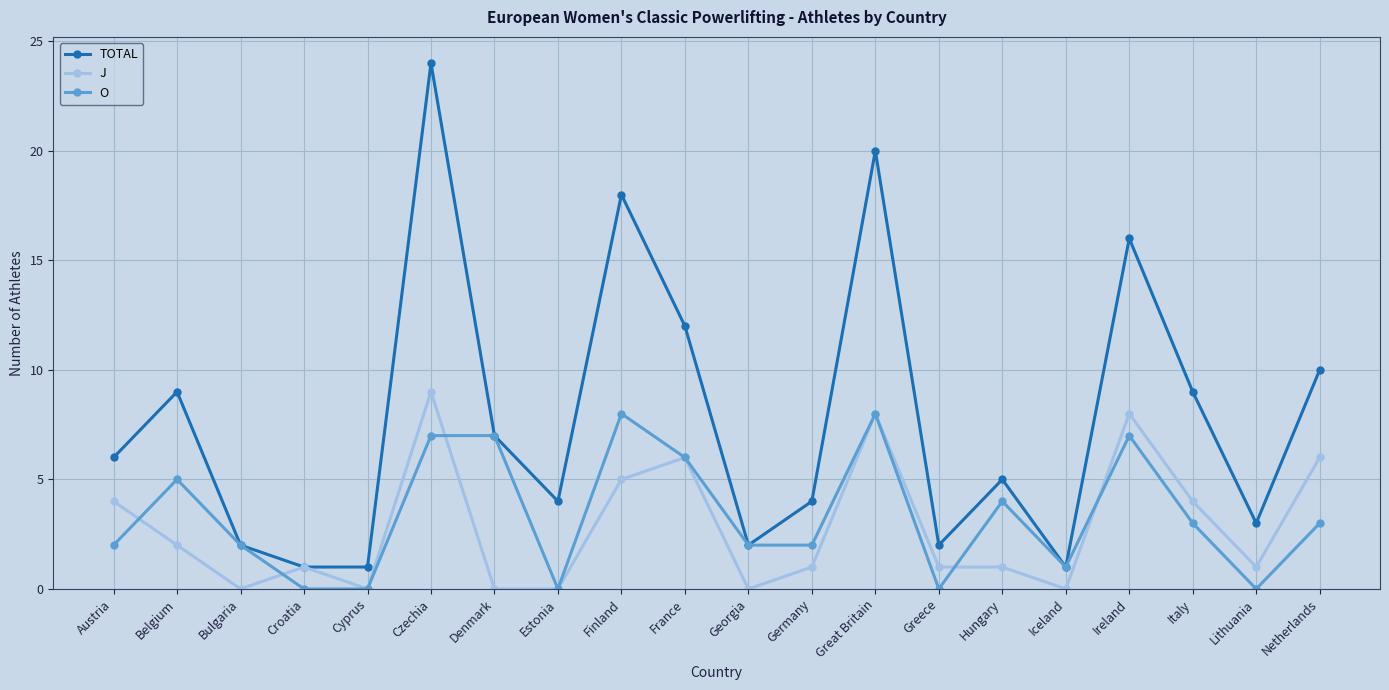

At Czechia, list the series in order from largest to smallest.

TOTAL, J, O